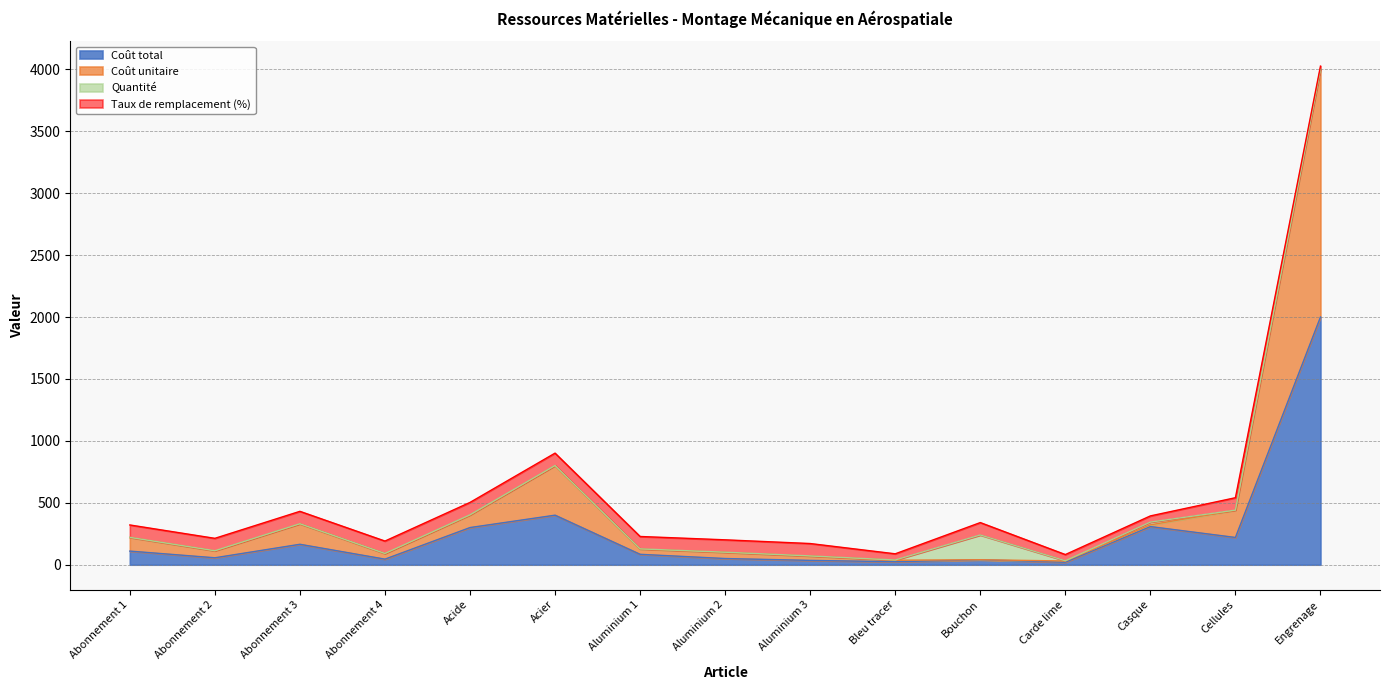

What is the approximate value of Coût unitaire at Abonnement 4?

90.0